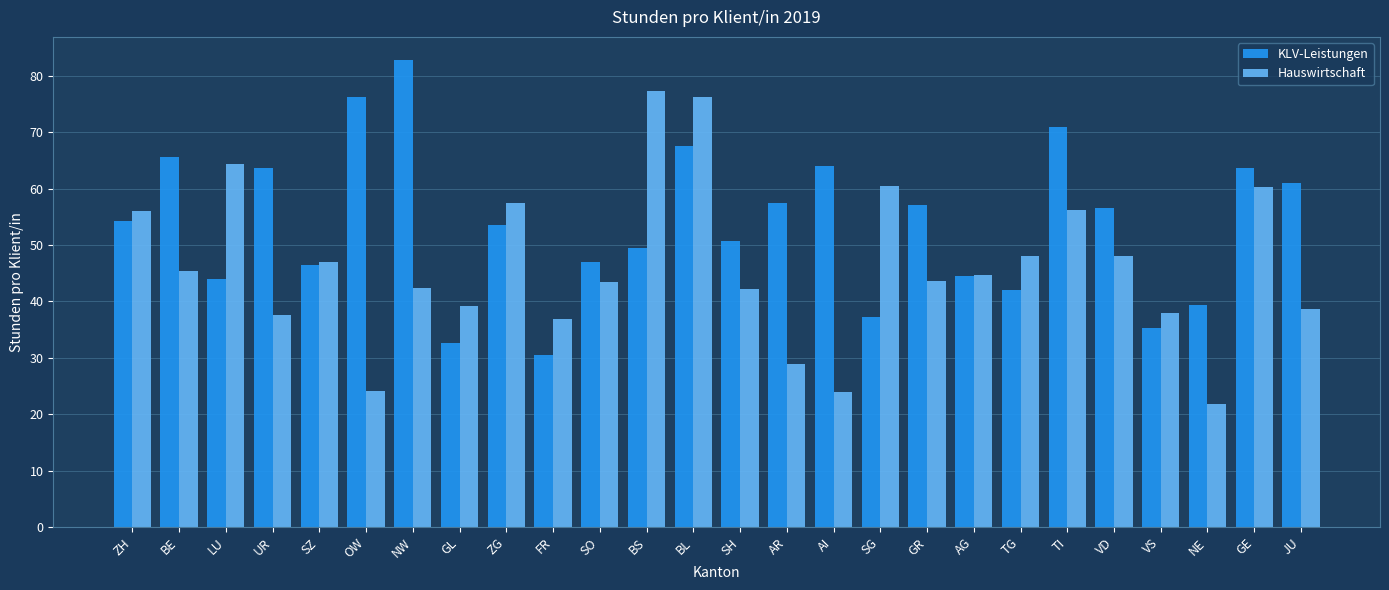

What is the difference between the highest and lowest values at TG?

6.0